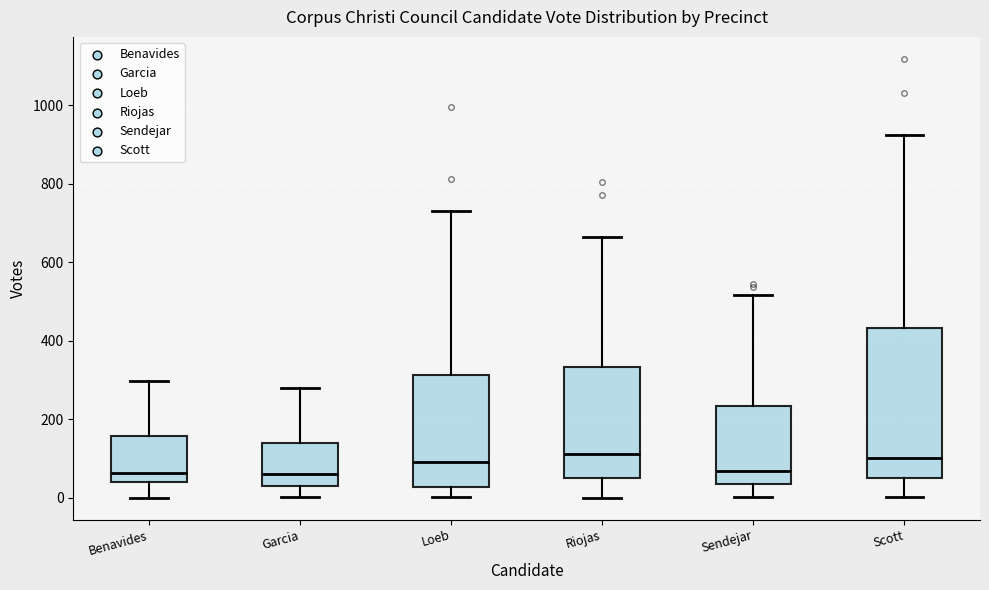

Reading left to right, read every box against the y-axis: the position of its median line, the range the box covers, and the ends of its whiskers. The values are not printed on the chart, so give them approximately, as read against the axis.

Benavides: median 60, box 40 to 160, whiskers 0 to 300
Garcia: median 60, box 20 to 140, whiskers 0 to 280
Loeb: median 100, box 20 to 320, whiskers 0 to 740
Riojas: median 120, box 40 to 340, whiskers 0 to 660
Sendejar: median 60, box 40 to 240, whiskers 0 to 520
Scott: median 100, box 60 to 440, whiskers 0 to 920